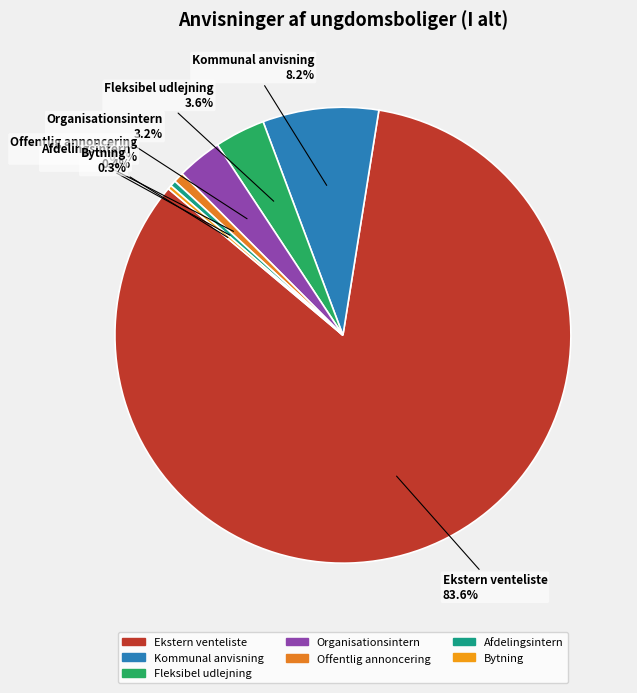

Do Offentlig annoncering and Kommunal anvisning together represent more than half of the pie?

No